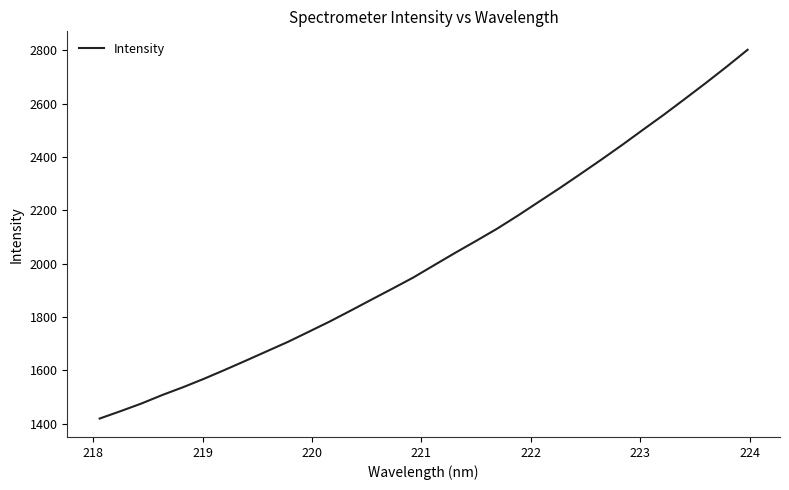

What is the difference between the second highest and minimum values?

1319.6